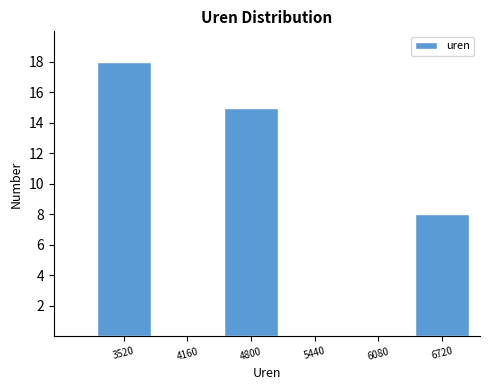

Reading left to right, transcribe this chart: for each bar, give the range it covers on the x-axis and its height. Neither the bar edges nor the heights are printed on the chart, so give them approximately, as read against the axes.

3200 to 3840: 18
3840 to 4480: 0
4480 to 5120: 15
5120 to 5760: 0
5760 to 6400: 0
6400 to 7040: 8